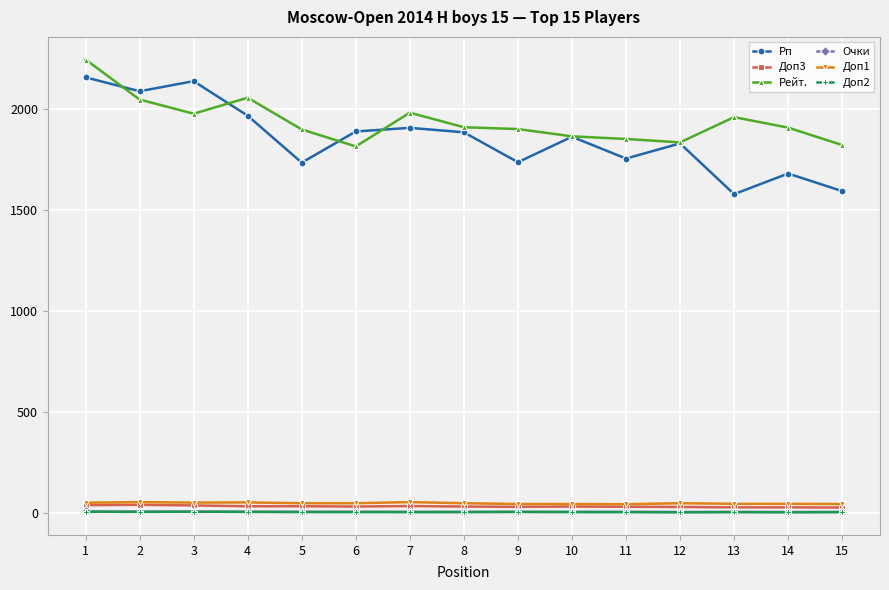

True or false: Очки and Доп1 intersect in this chart.

False